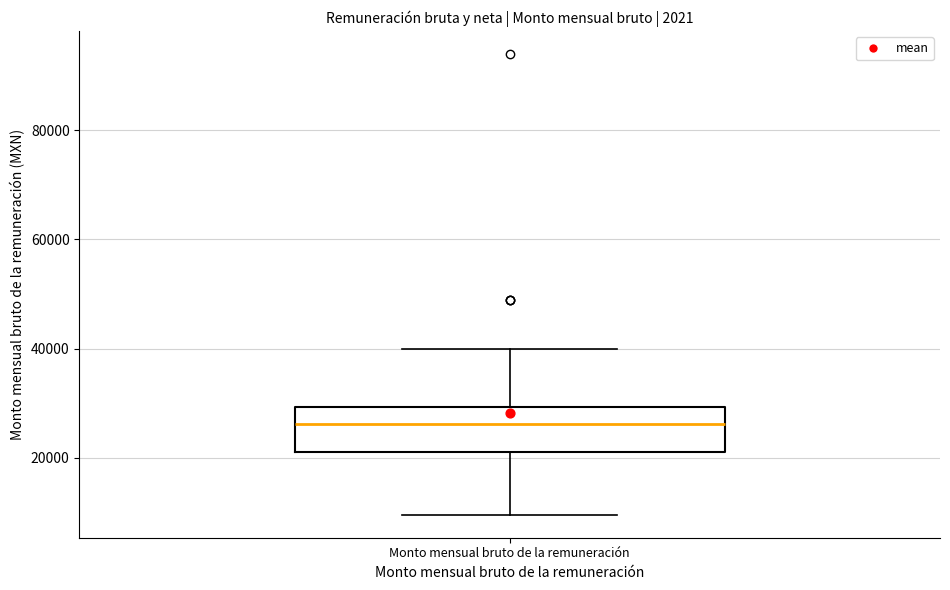

Read this box plot against the y-axis: the position of the median line, the range covered by the box, and the ends of both whiskers. The values are not printed on the chart, so give them approximately, as read against the axis.

median 26000, box 20000 to 30000, whiskers 10000 to 40000